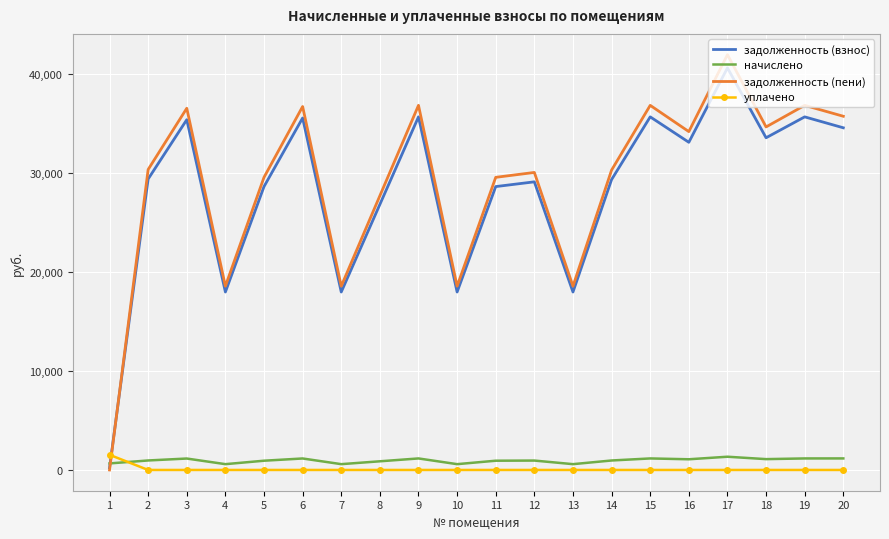

Which series has the widest spread of values?

задолженность (пени)